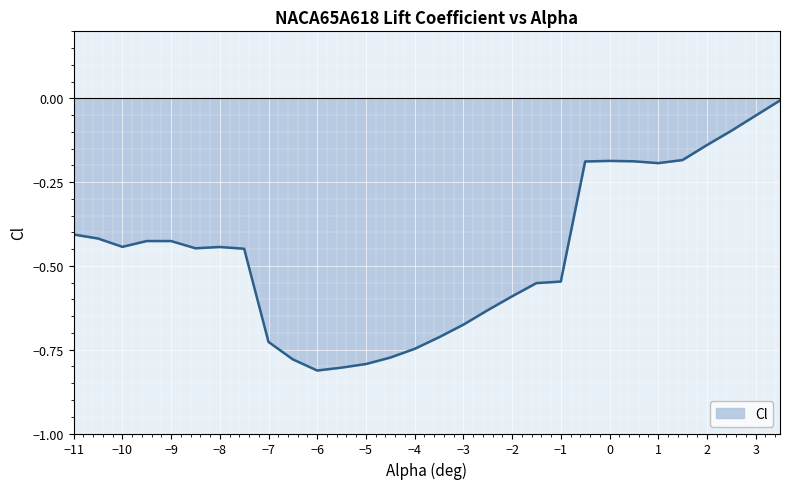

Does the chart have visible grid lines?

Yes